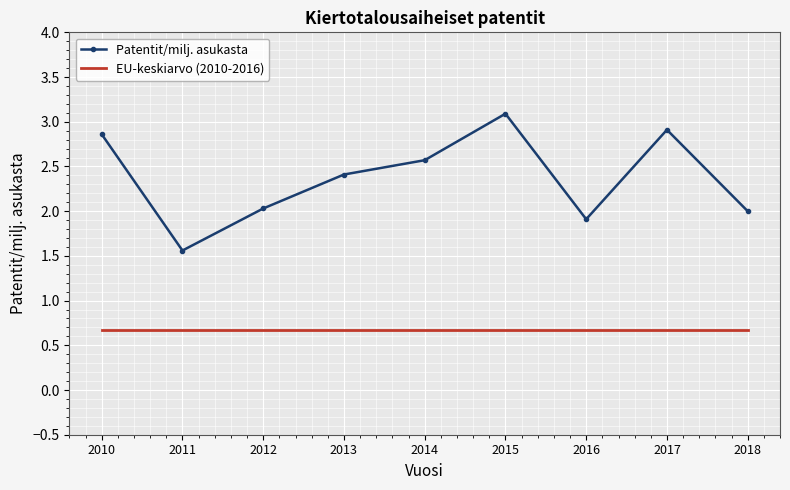

What is the spread (max minus min) of values at 2014?

1.9